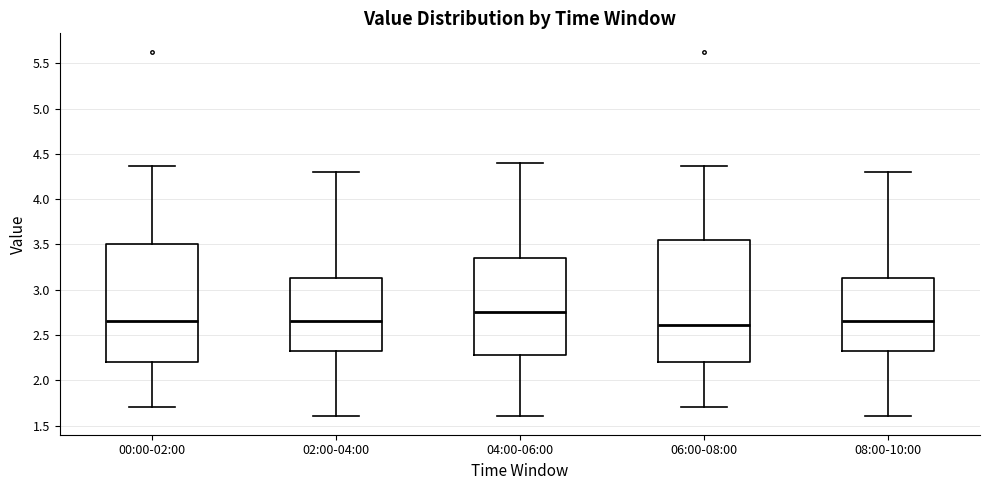

Which box's median line is the highest?

04:00-06:00